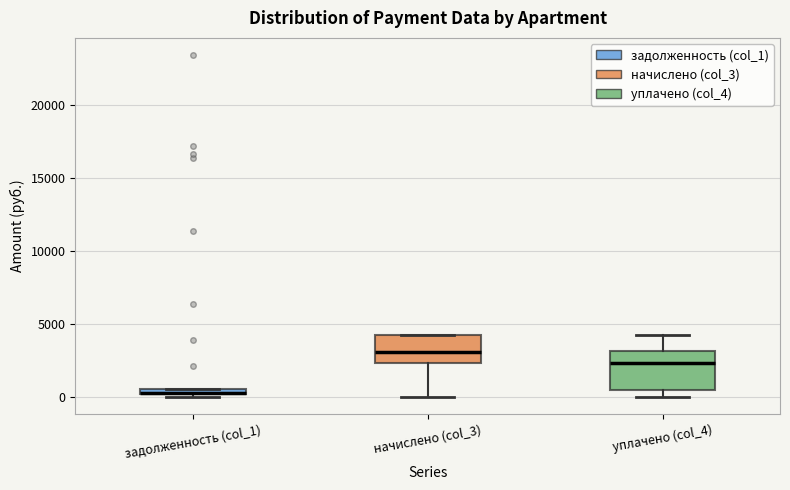

Where is the lower edge of the box for уплачено (col_4) on the y-axis? The values are not printed on the chart, so give them approximately, as read against the axis.

500